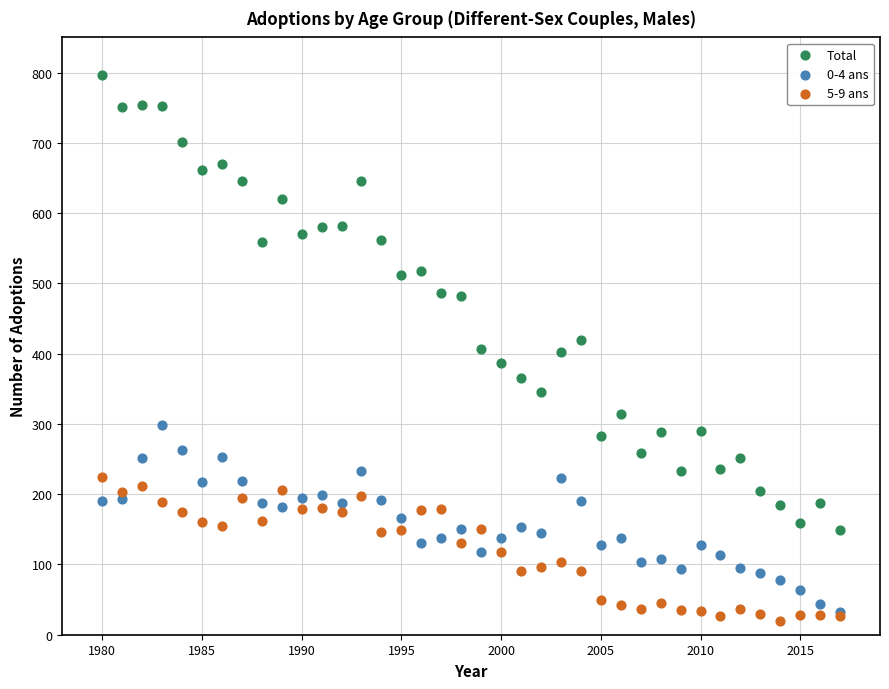

What are all the series names shown in the legend?

Total, 0-4 ans, 5-9 ans